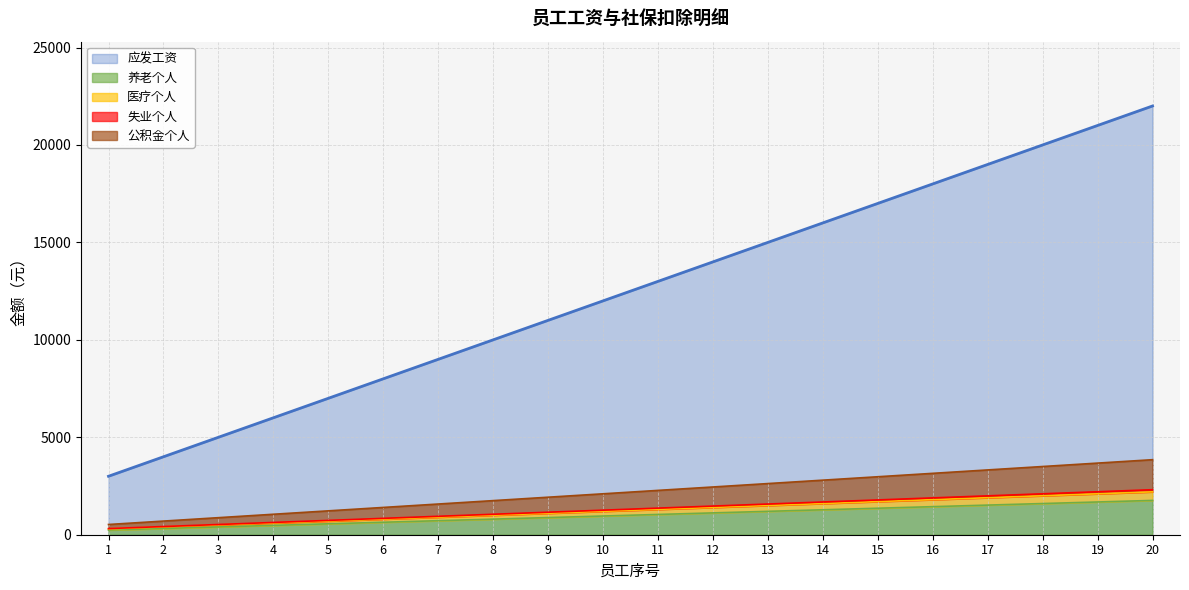

Reading right to left, what are all the values shown in this chart?

应发工资: 20=22000	19=21000	18=20000	17=19000	16=18000	15=17000	14=16000	13=15000	12=14000	11=13000	10=12000	9=11000	8=10000	7=9000	6=8000	5=7000	4=6000	3=5000	2=4000	1=3000
养老个人: 20=1760	19=1680	18=1600	17=1520	16=1440	15=1360	14=1280	13=1200	12=1120	11=1040	10=960	9=880	8=800	7=720	6=640	5=560	4=480	3=400	2=320	1=240
医疗个人: 20=2200	19=2100	18=2000	17=1900	16=1800	15=1700	14=1600	13=1500	12=1400	11=1300	10=1200	9=1100	8=1000	7=900	6=800	5=700	4=600	3=500	2=400	1=300
失业个人: 20=2310	19=2205	18=2100	17=1995	16=1890	15=1785	14=1680	13=1575	12=1470	11=1365	10=1260	9=1155	8=1050	7=945	6=840	5=735	4=630	3=525	2=420	1=315
公积金个人: 20=3850	19=3675	18=3500	17=3325	16=3150	15=2975	14=2800	13=2625	12=2450	11=2275	10=2100	9=1925	8=1750	7=1575	6=1400	5=1225	4=1050	3=875	2=700	1=525